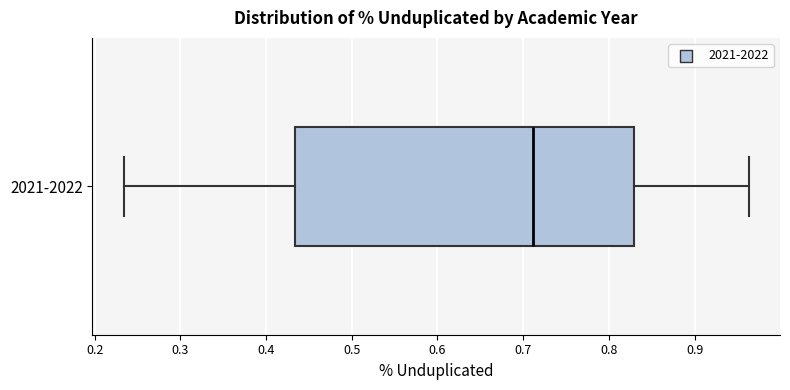

Read this box plot against the x-axis: the position of the median line, the range covered by the box, and the ends of both whiskers. The values are not printed on the chart, so give them approximately, as read against the axis.

median 0.71, box 0.43 to 0.83, whiskers 0.23 to 0.96